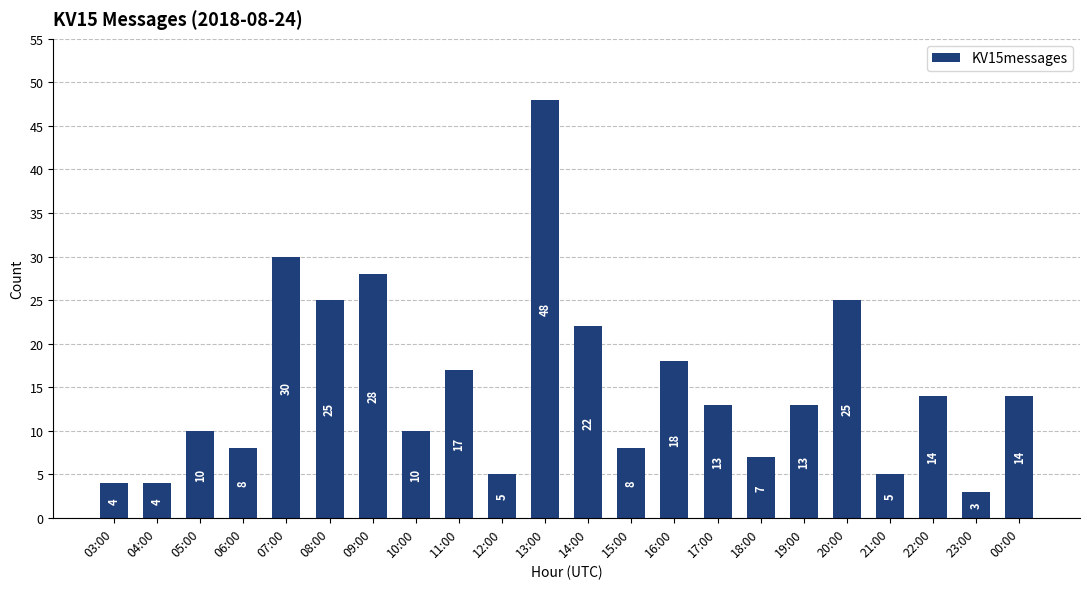

What is the sum of the values at 17:00 and 08:00?

38